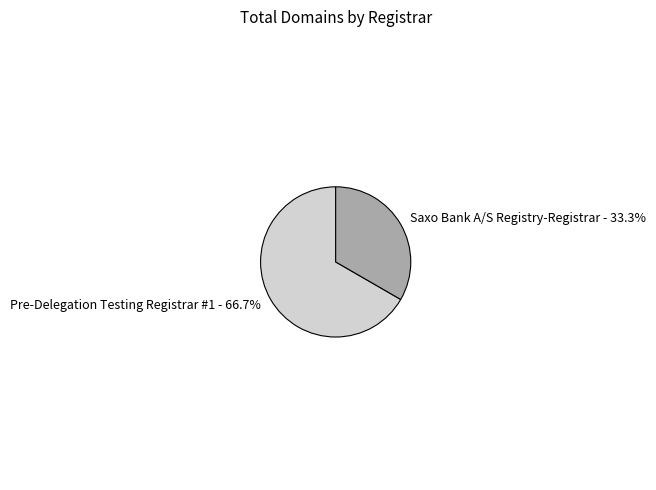

True or false: Saxo Bank A/S Registry-Registrar accounts for 33% of the total.

True